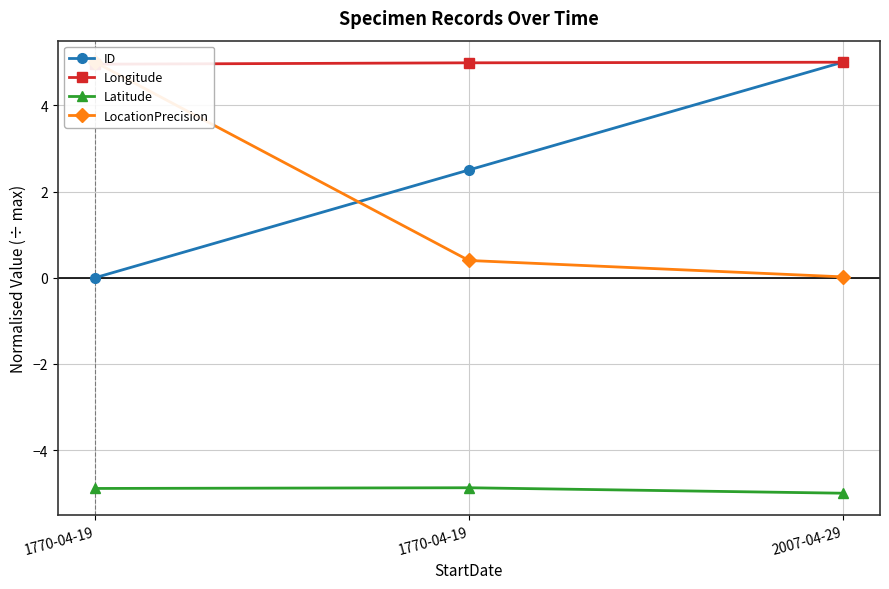

What is the maximum value for Latitude?

-4.9